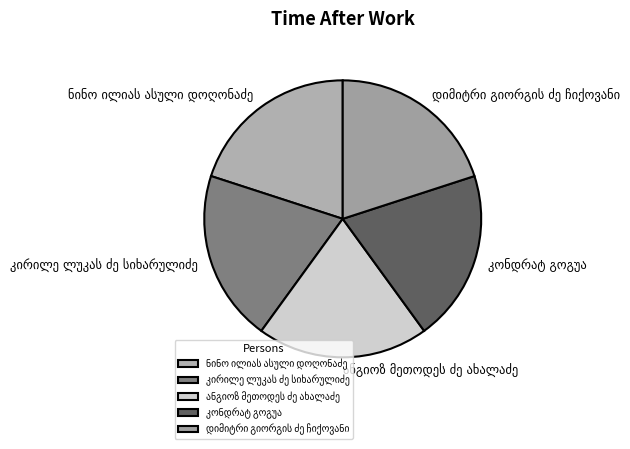

Is there a majority slice in this chart?

No